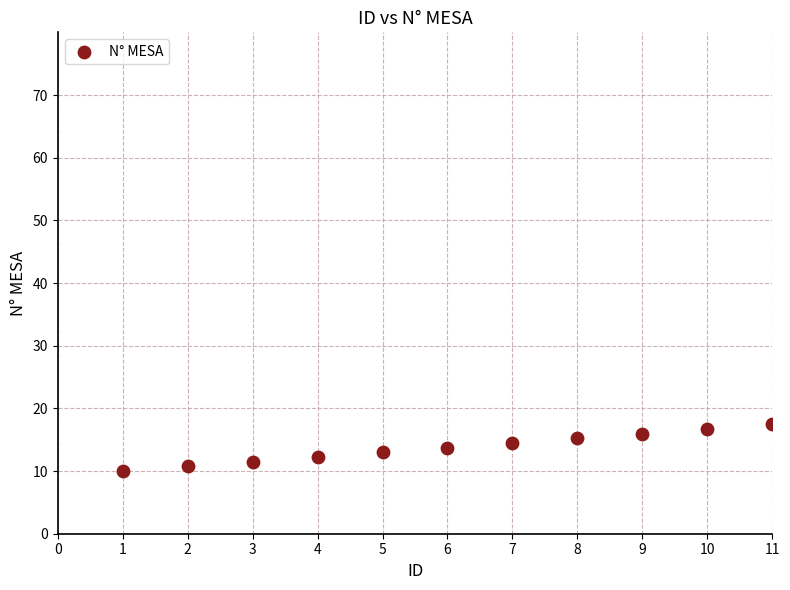

What is the range of Y values (max minus min)?

7.5